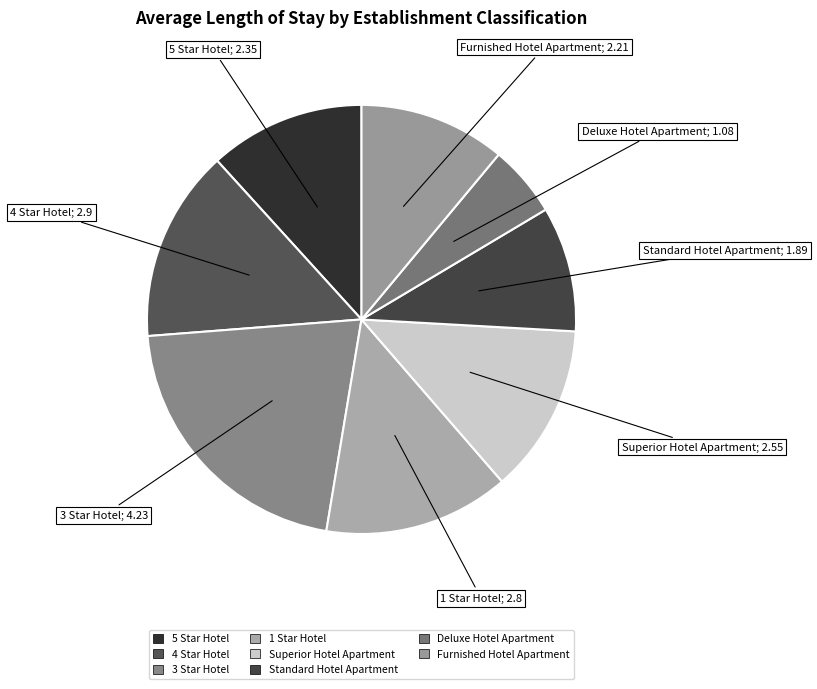

How many slices are in this pie chart?

8